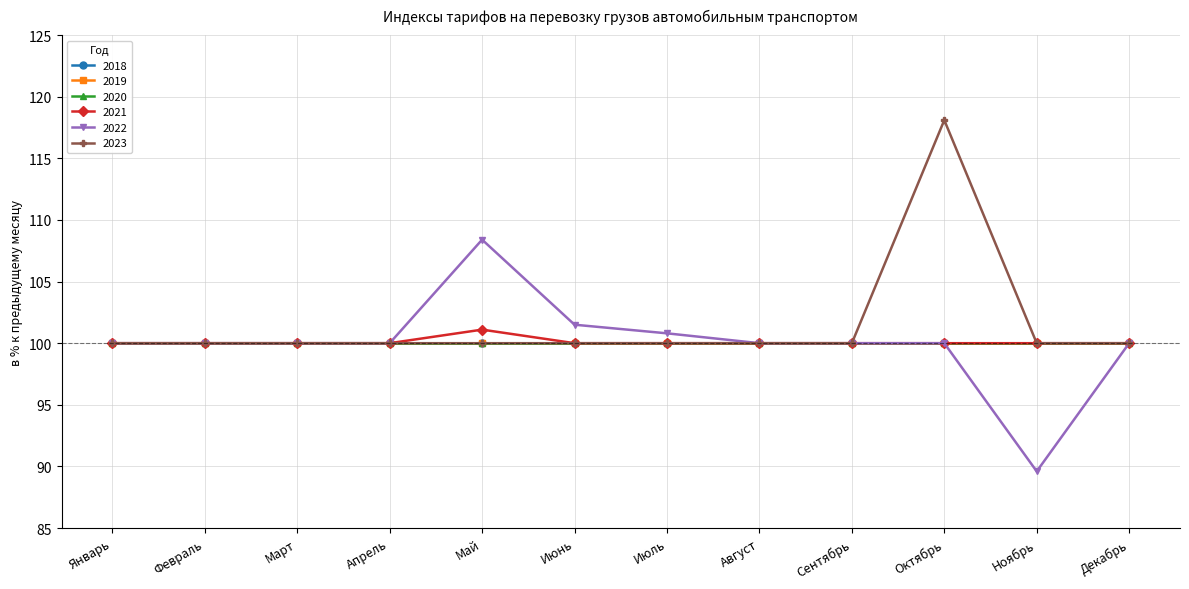

Does the chart have visible grid lines?

Yes